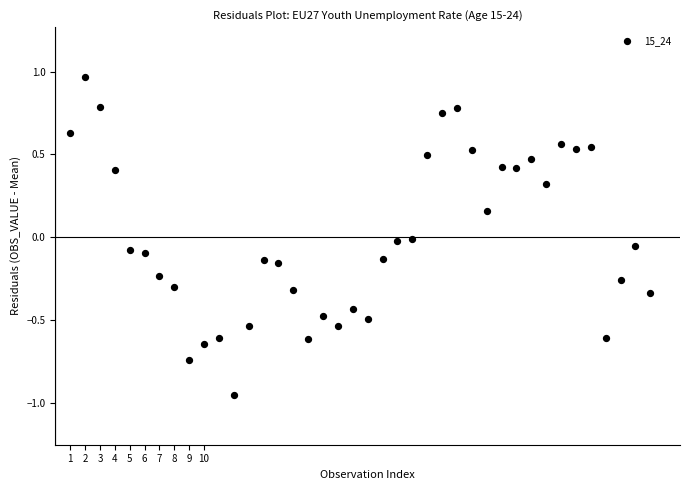

What is the range of Y values (max minus min)?

1.9